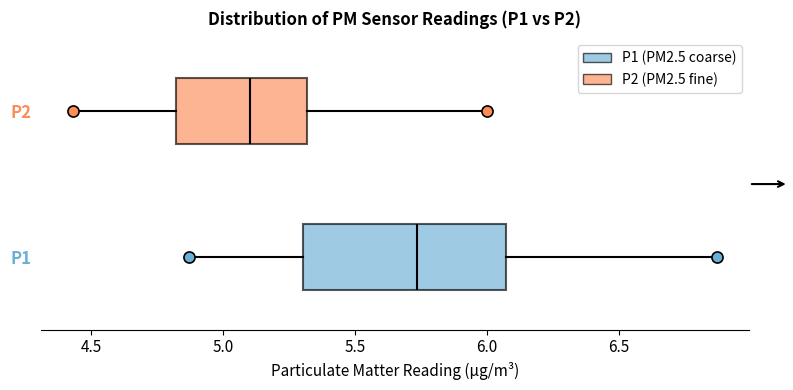

Where does the right whisker of the box for P1 end on the x-axis? The values are not printed on the chart, so give them approximately, as read against the axis.

6.85